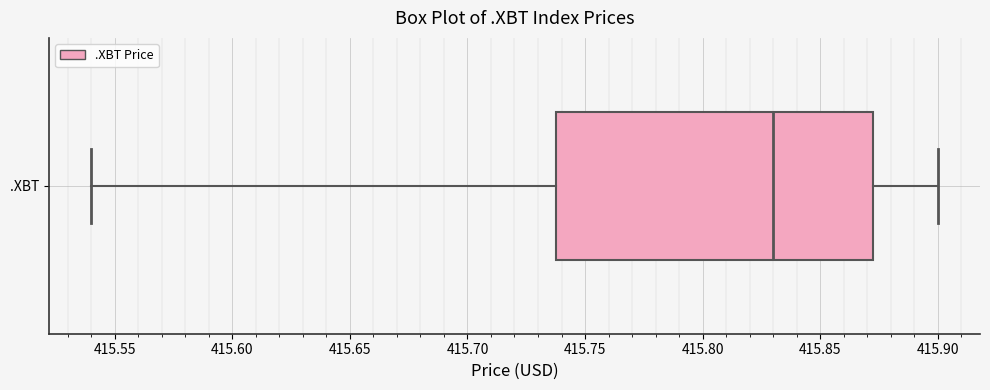

Transcribe this box plot: give where the median line is, the range the box spans, and where the two whiskers end, as read against the x-axis. The values are not printed on the chart, so give them approximately, as read against the axis.

median 415.830, box 415.740 to 415.875, whiskers 415.540 to 415.900